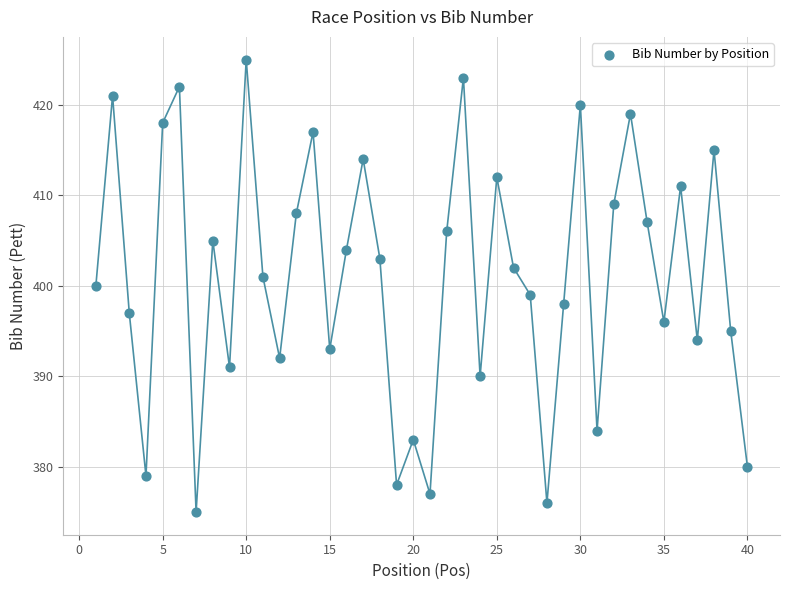

What is the range of X values (max minus min)?

39